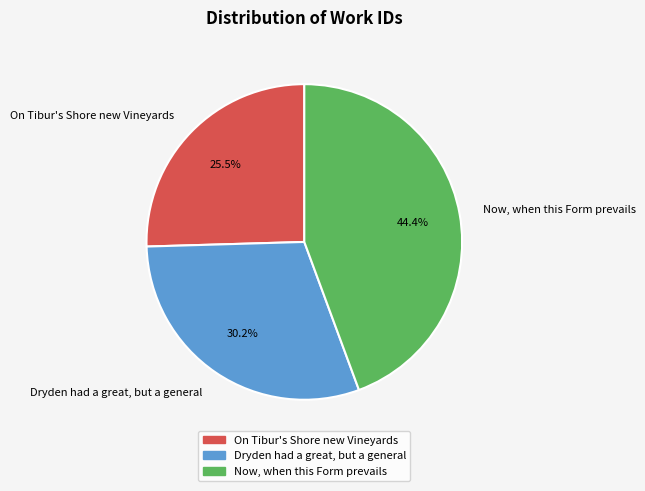

Is there any slice that represents more than half of the pie?

No